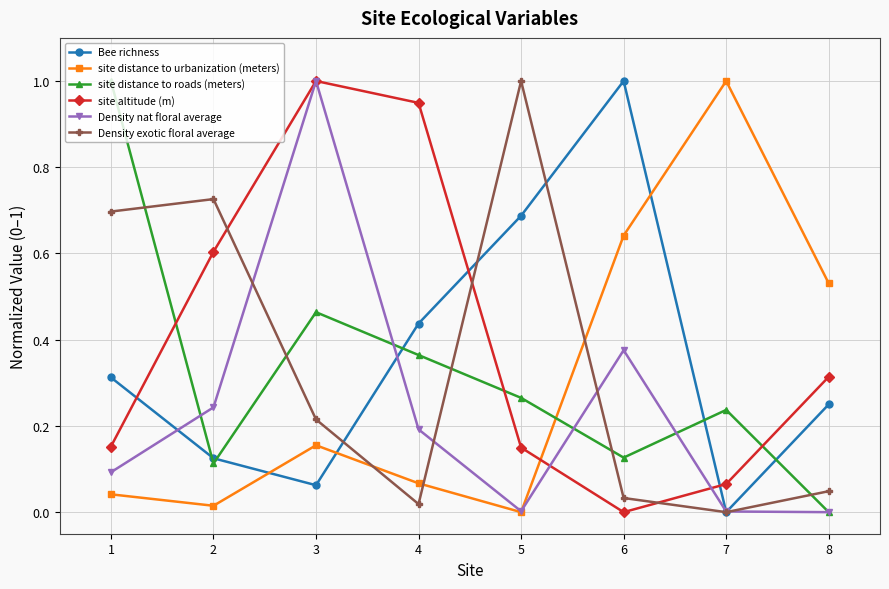

Is this an area chart (filled region under the line)?

No